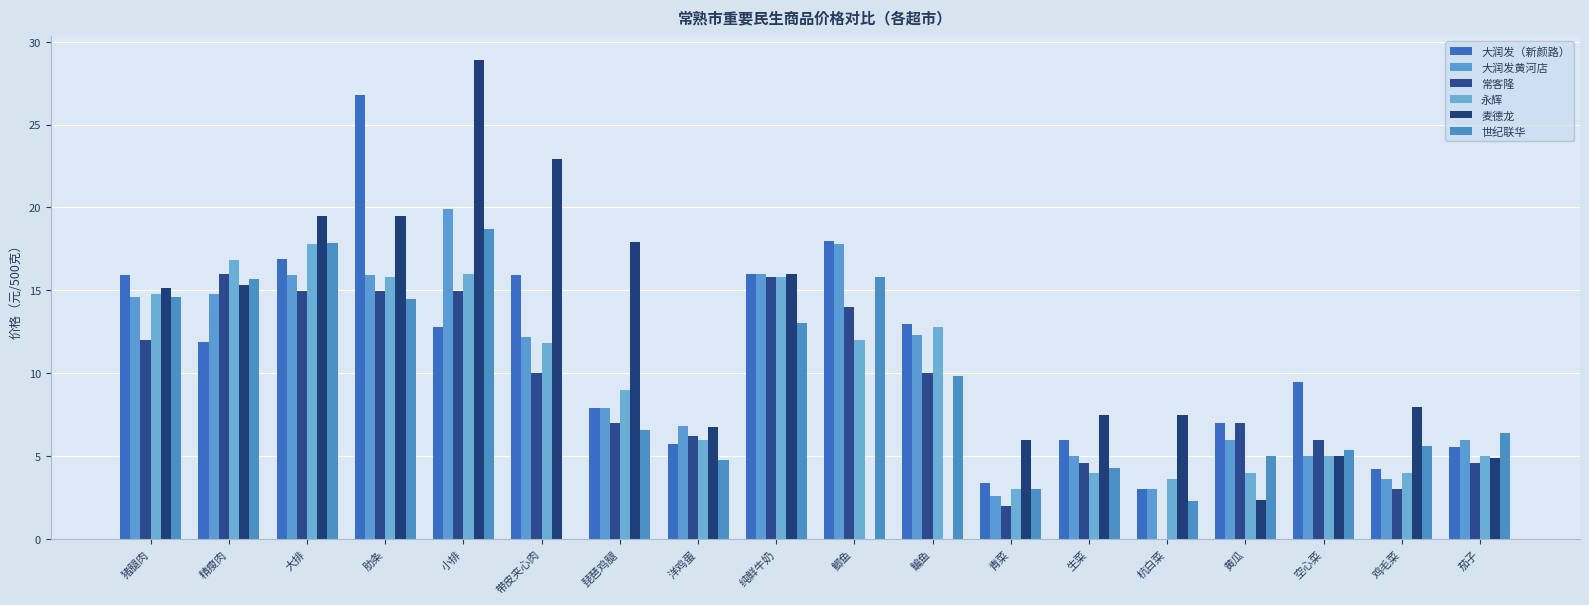

At which category is the sum across all series the highest?

小排